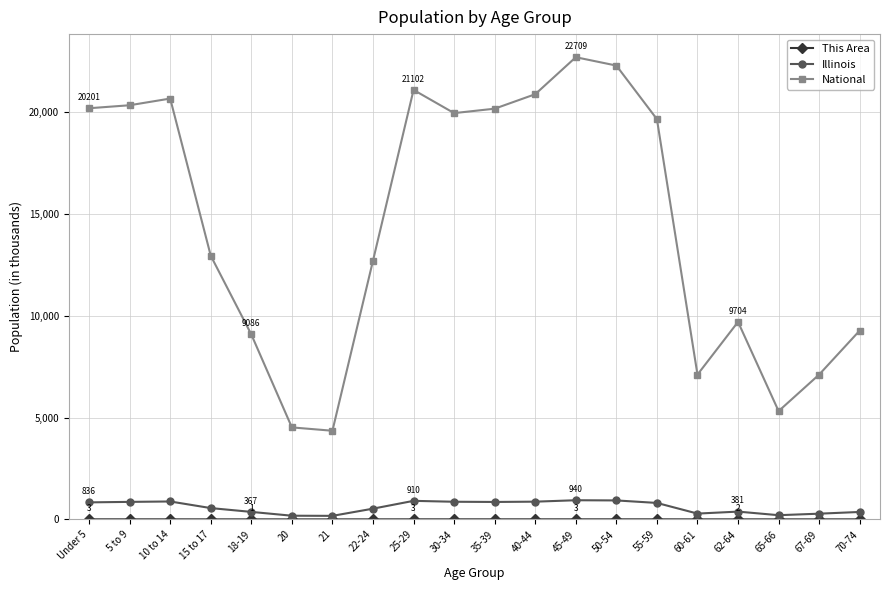

What is the sum of all Illinois values?

12071.0